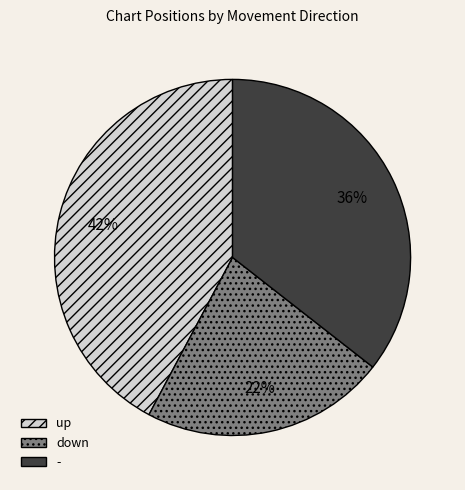

Rank the categories by value from highest to lowest.

up, -, down